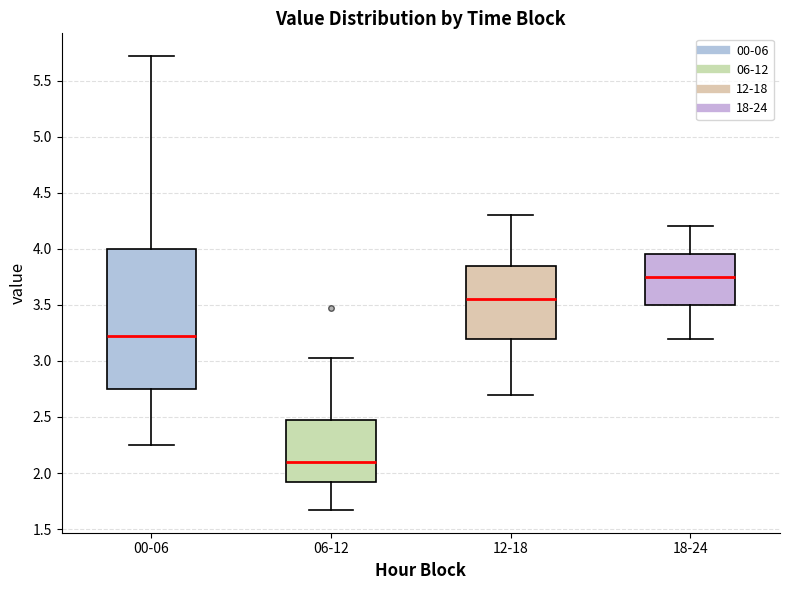

Where is the lower edge of the box for 06-12 on the y-axis? The values are not printed on the chart, so give them approximately, as read against the axis.

1.90